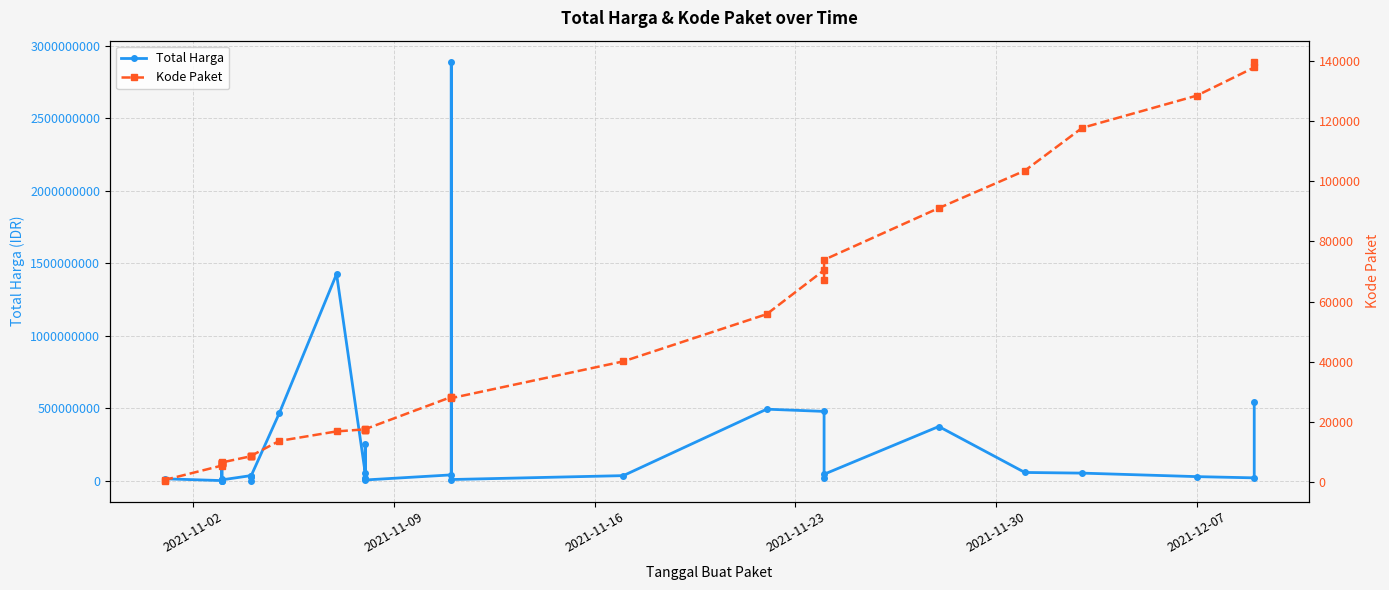

Which series has the widest spread of values?

Total Harga